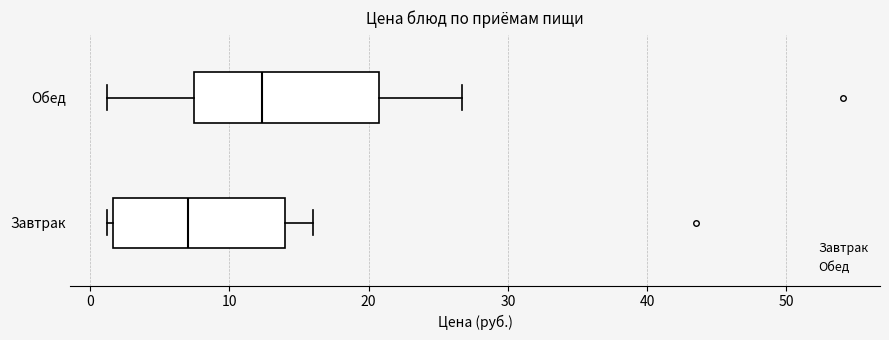

Reading bottom to top, transcribe this box plot: for each box, give where its median line is, the range the box spans, and where its two whiskers end, as read against the x-axis. The values are not printed on the chart, so give them approximately, as read against the axis.

Завтрак: median 7, box 2 to 14, whiskers 1 to 16
Обед: median 12, box 7 to 21, whiskers 1 to 27